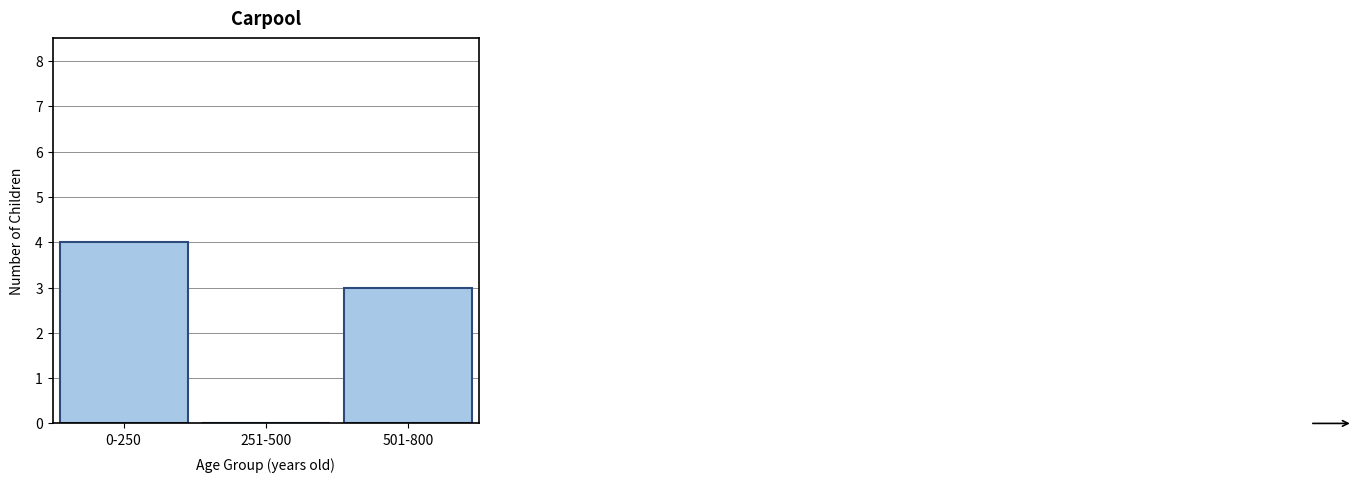

Reading left to right, transcribe all the data shown in this chart.

0-250=4	251-500=0	501-800=3